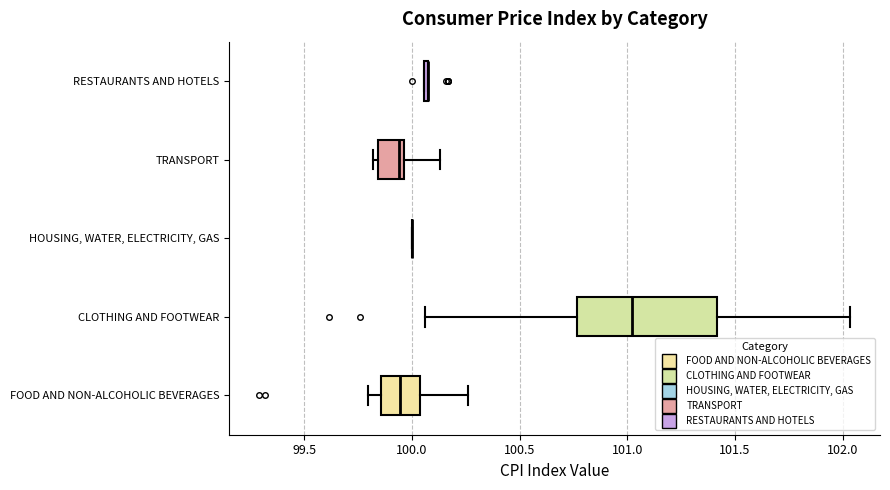

Where is the right edge of the box for CLOTHING AND FOOTWEAR on the x-axis? The values are not printed on the chart, so give them approximately, as read against the axis.

101.40